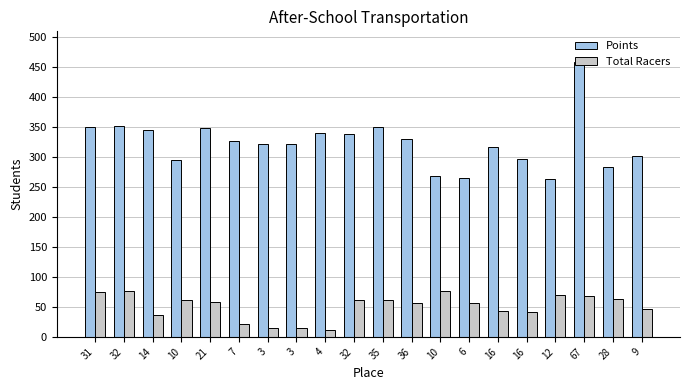

What is the maximum value shown in the chart?

459.4